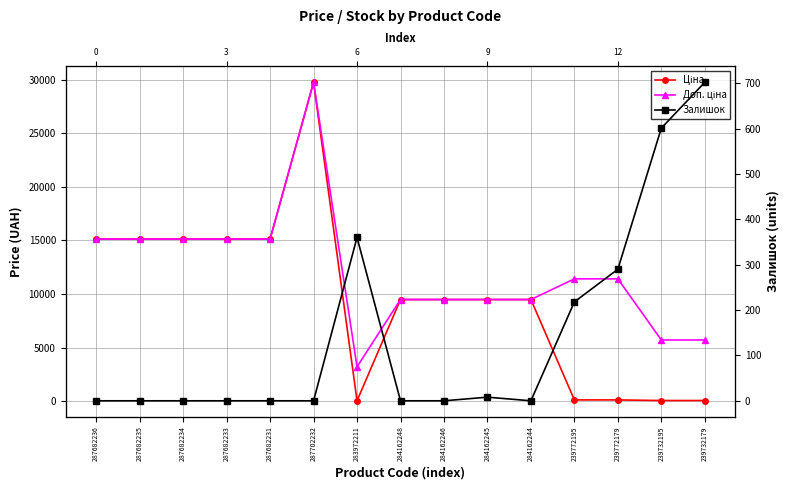

Rank the series by their average value, from highest to lowest.

Доп. ціна, Ціна, Залишок